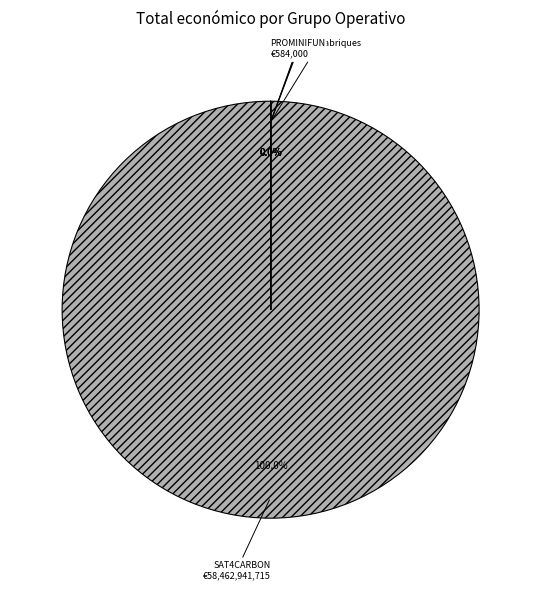

Does any single category account for the majority?

Yes